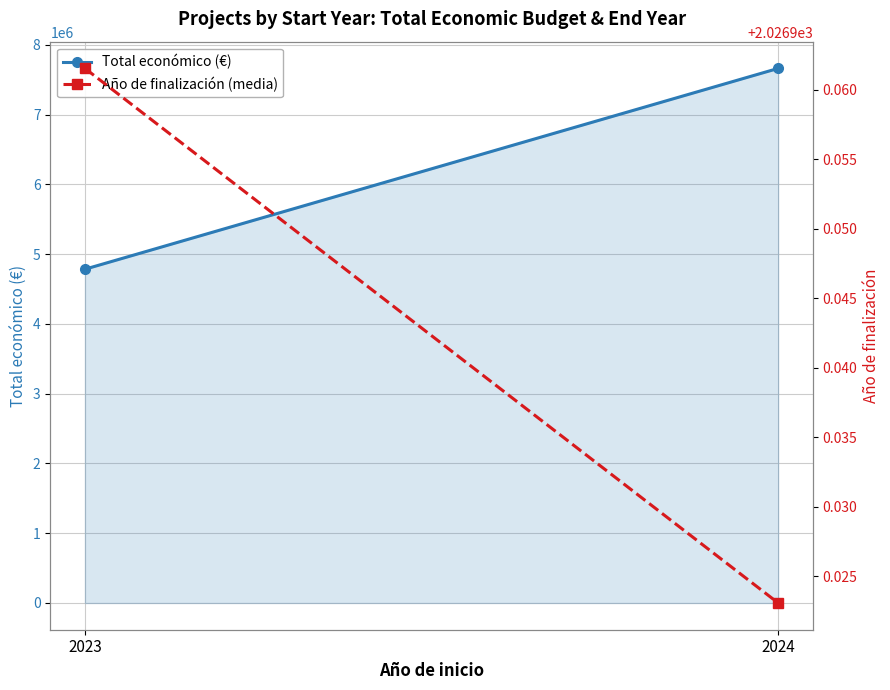

The value of Año de finalización (media) at 2024 is 3529.6. True or false?

False